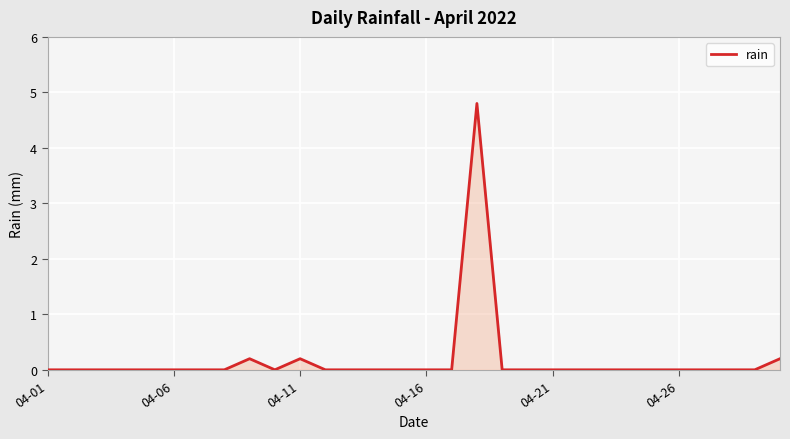

What is the sum of all values?

5.4